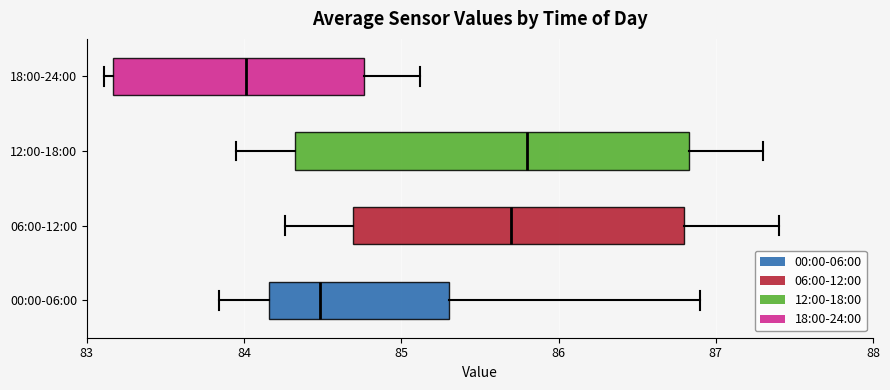

Which box has the furthest to the right median line?

12:00-18:00